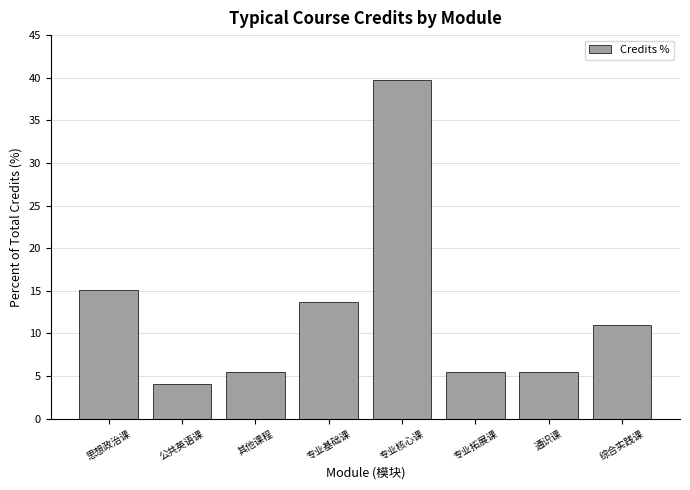

What is the label of the 8th bar from the right?

思想政治课